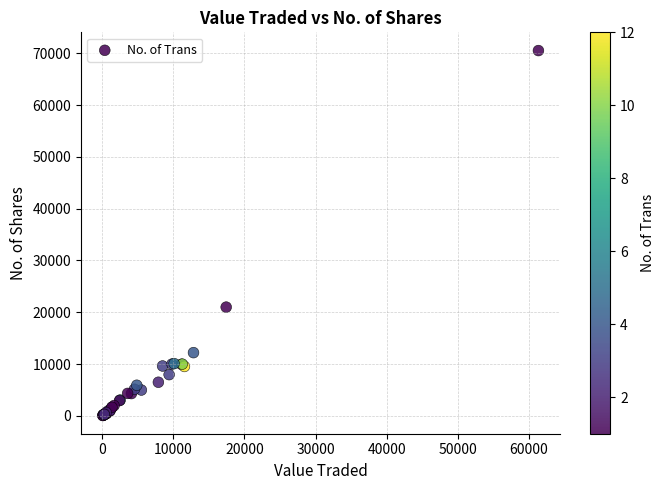

What Y value in the scatter plot is closest to 35299?

21000